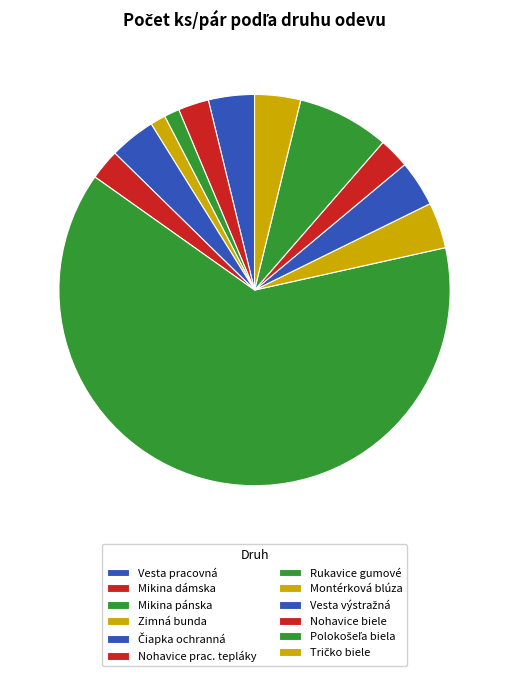

What is the ratio of the value at Nohavice biele to the value at Vesta pracovná?

0.7